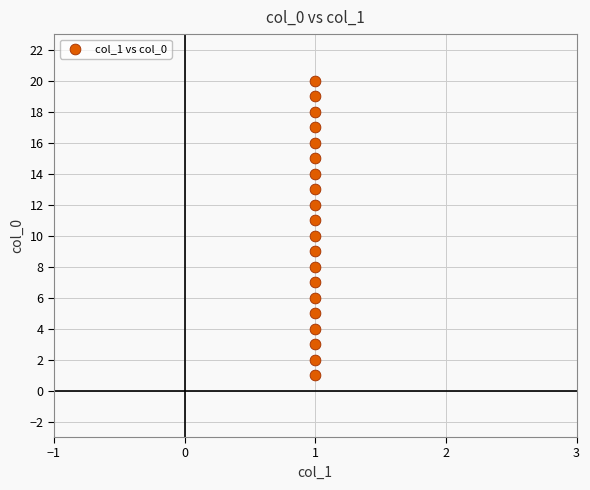

What is the range of Y values (max minus min)?

19